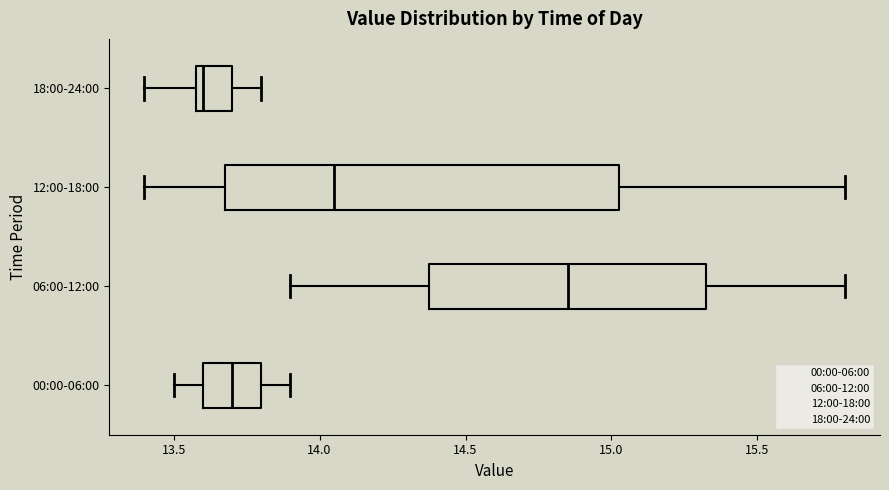

Reading bottom to top, transcribe this box plot: for each box, give where its median line is, the range the box spans, and where its two whiskers end, as read against the x-axis. The values are not printed on the chart, so give them approximately, as read against the axis.

00:00-06:00: median 13.70, box 13.60 to 13.80, whiskers 13.50 to 13.90
06:00-12:00: median 14.85, box 14.40 to 15.35, whiskers 13.90 to 15.80
12:00-18:00: median 14.05, box 13.70 to 15.05, whiskers 13.40 to 15.80
18:00-24:00: median 13.60 (just right of the box's left edge), box 13.60 to 13.70, whiskers 13.40 to 13.80